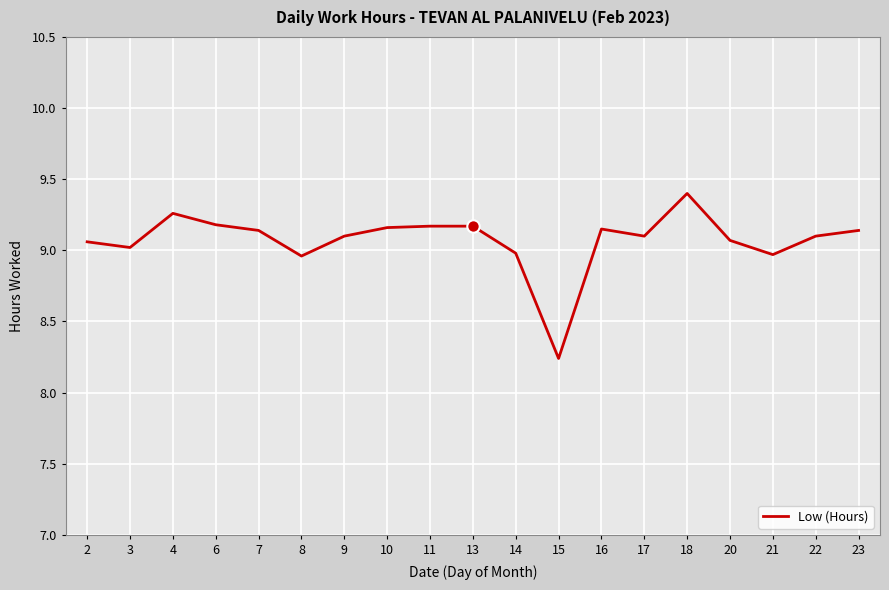

Between 13 and 4, which is larger?

4